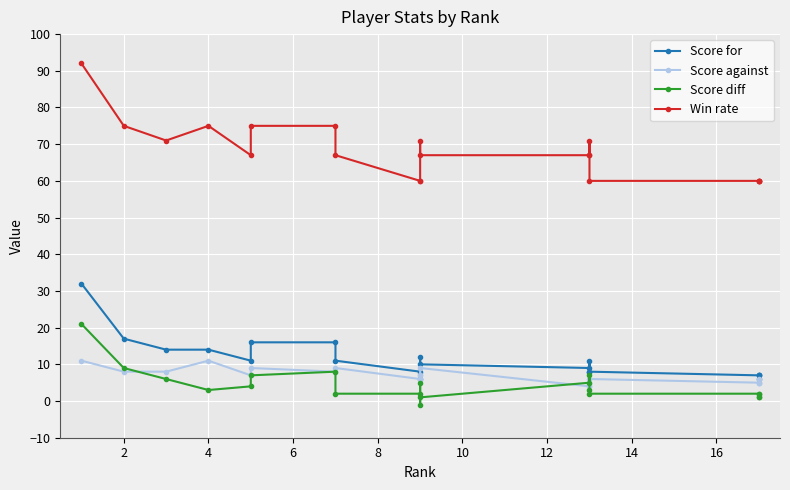

True or false: Win rate has more than 0 points higher than both neighbors.

True